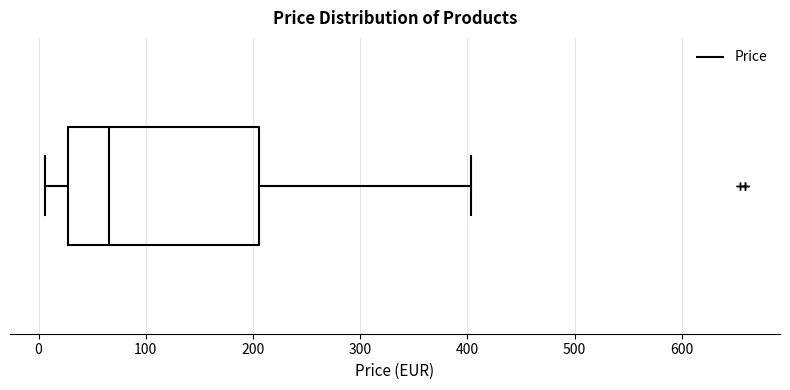

Transcribe this box plot: give where the median line is, the range the box spans, and where the two whiskers end, as read against the x-axis. The values are not printed on the chart, so give them approximately, as read against the axis.

median 70, box 30 to 210, whiskers 10 to 400